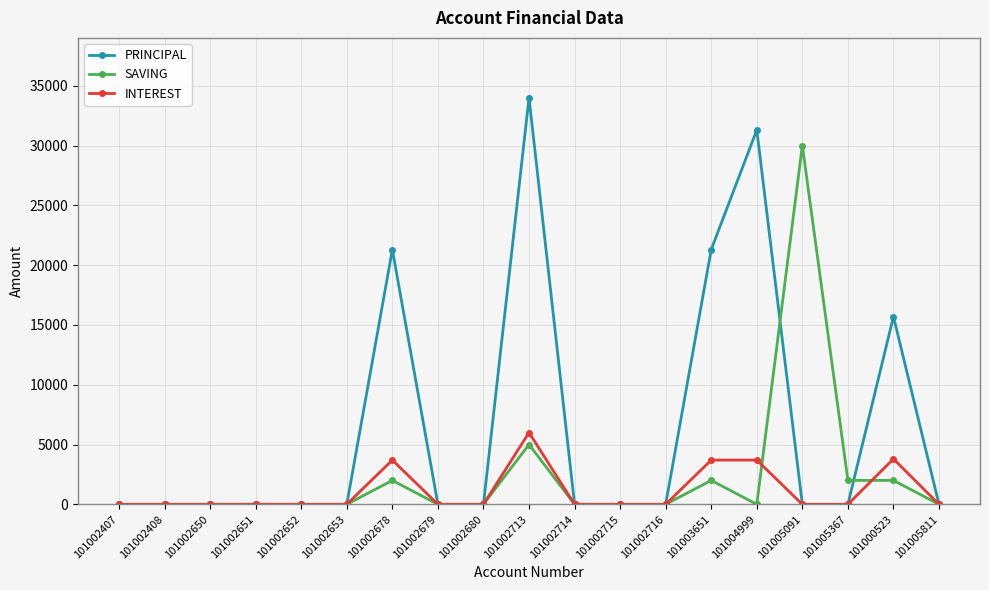

True or false: INTEREST has more than 2 interior local peaks.

True